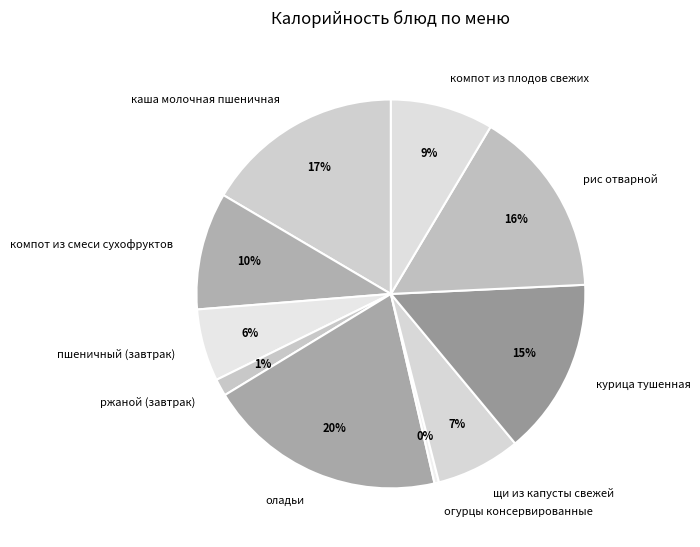

To the nearest percent, what is the average slice percentage?

10%